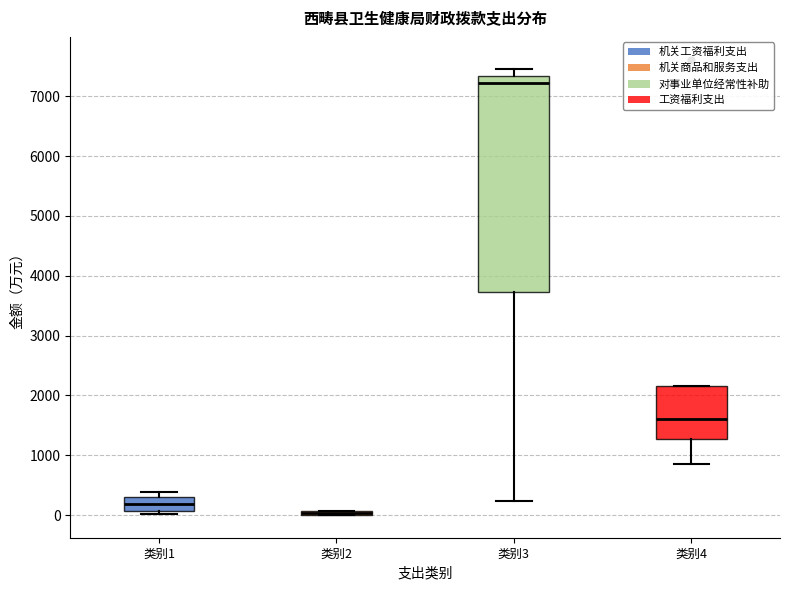

Comparing the boxes themselves (not the whiskers), which one is the tallest?

类别3